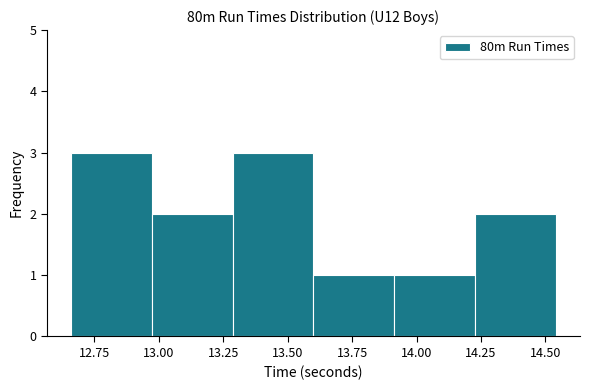

Reading left to right, transcribe this chart: for each bar, give the range it covers on the x-axis and its height. Neither the bar edges nor the heights are printed on the chart, so give them approximately, as read against the axes.

12.65 to 12.95: 3
12.95 to 13.30: 2
13.30 to 13.60: 3
13.60 to 13.90: 1
13.90 to 14.25: 1
14.25 to 14.55: 2